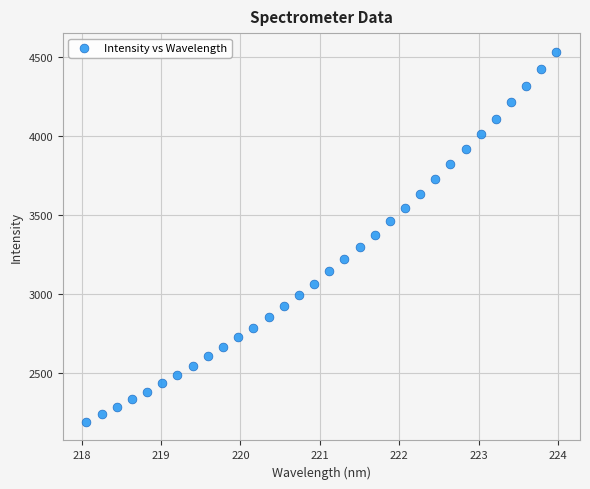

What is the range of X values (max minus min)?

5.9